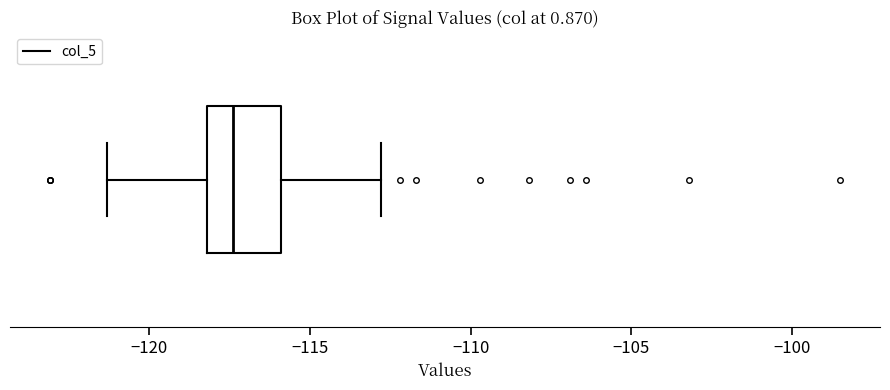

Read this box plot against the x-axis: the position of the median line, the range covered by the box, and the ends of both whiskers. The values are not printed on the chart, so give them approximately, as read against the axis.

median -117.5, box -118.0 to -116.0, whiskers -121.5 to -113.0